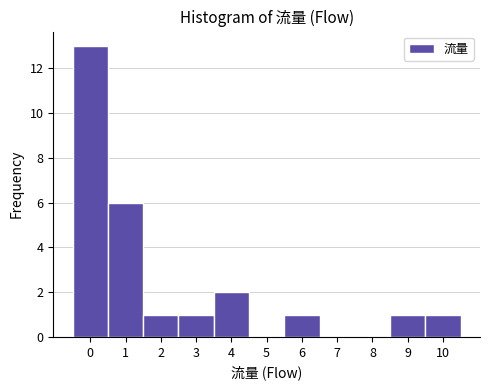

Which range on the x-axis has the tallest bar?

-0.5 to 0.5